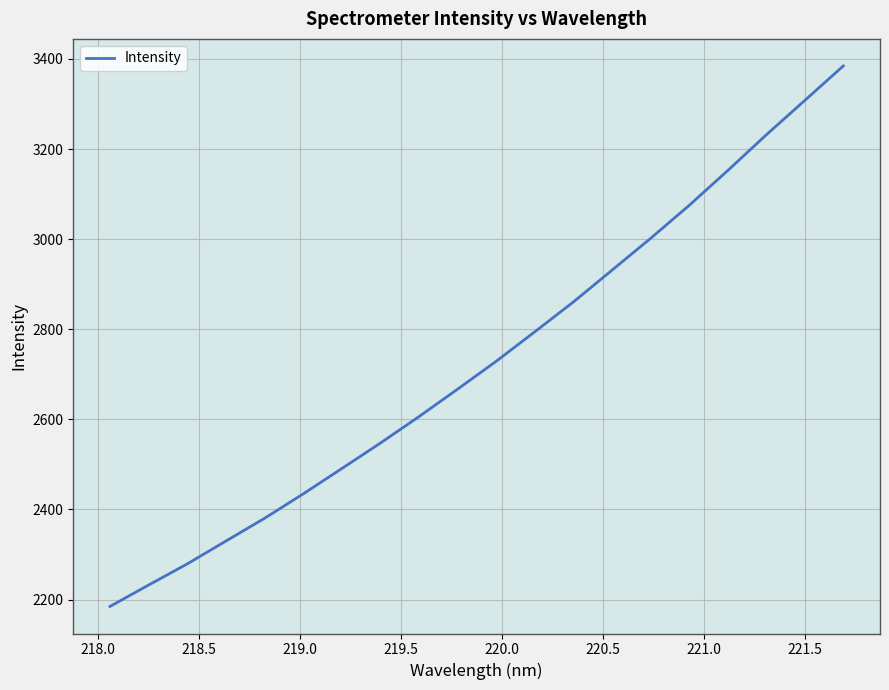

Reading right to left, extract all data points from this chart.

3384.4	3307.8	3231.3	3151.9	3074.6	3001.5	2930.8	2860.3	2794.1	2728.7	2666.9	2605.9	2547.2	2490.6	2434.3	2380.2	2329.7	2279.1	2232.2	2184.7